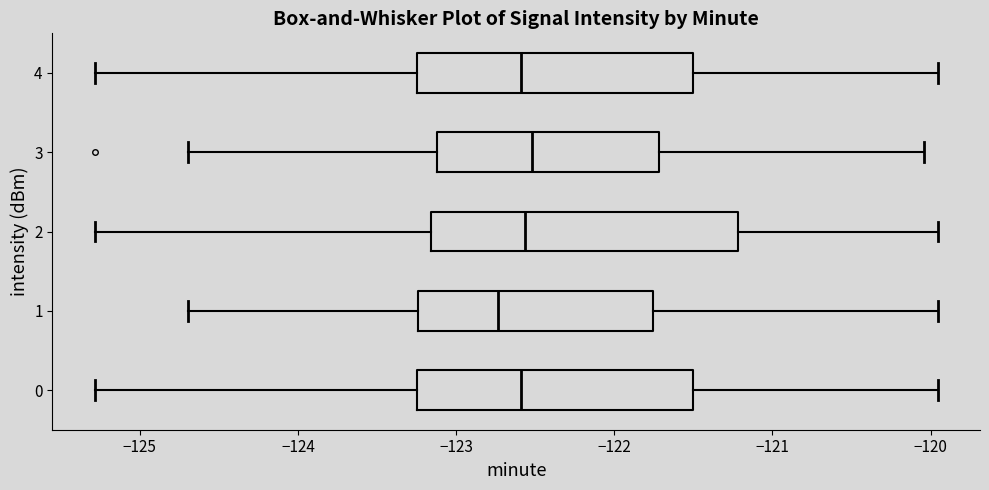

Comparing the boxes themselves (not the whiskers), which one is the widest?

2